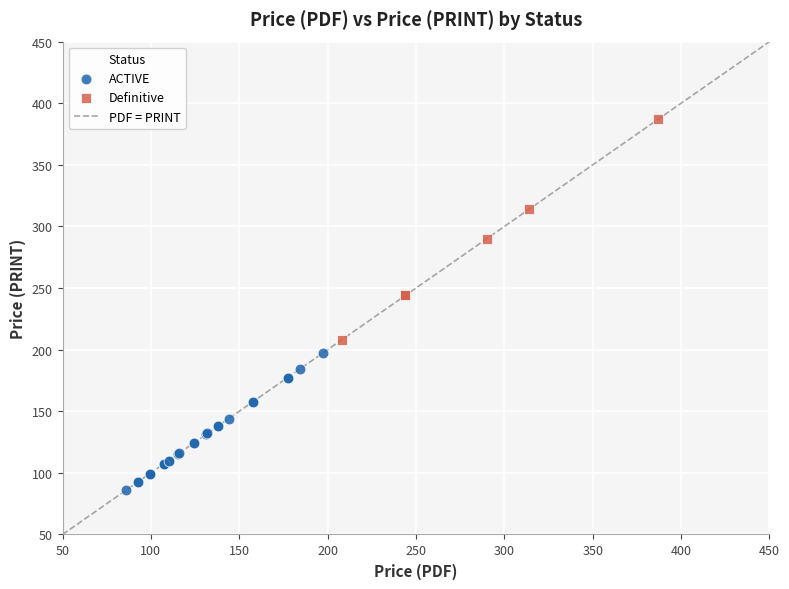

Which series contains the lowest Y value?

ACTIVE